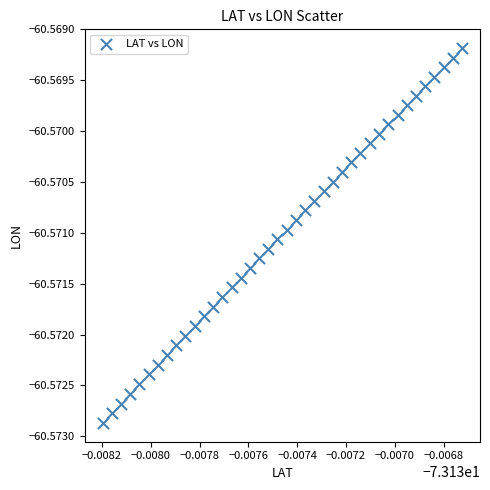

How many data points are displayed?

40